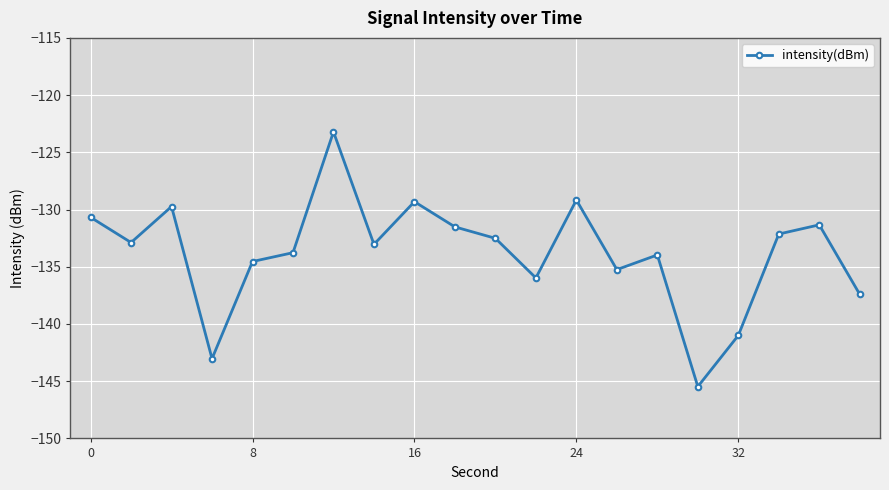

What is the difference between the second highest and minimum values?

16.3